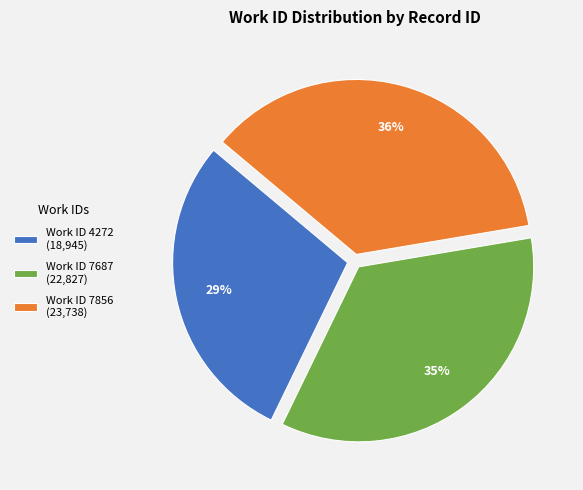

The Work ID 4272 (18,945) slice represents 29% of the pie. True or false?

True